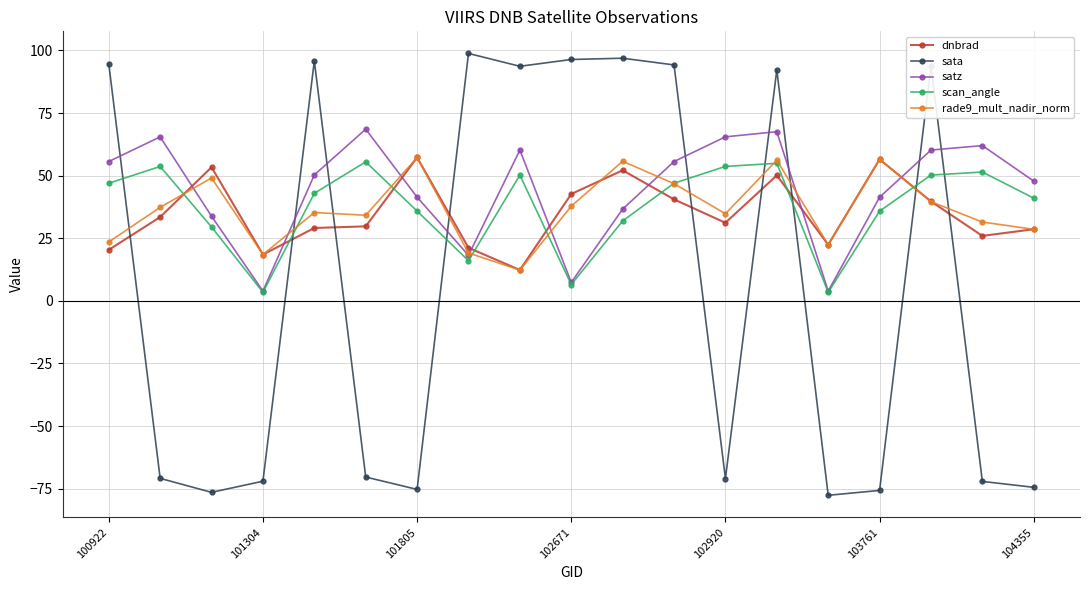

How many interior local valleys does the sata series have?

5